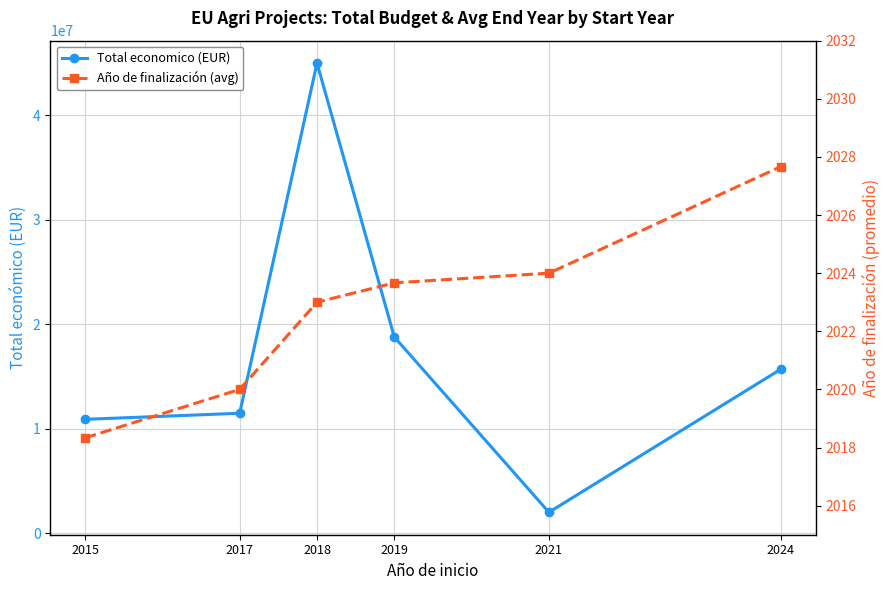

Which series has the largest total across all categories?

Total economico (EUR)